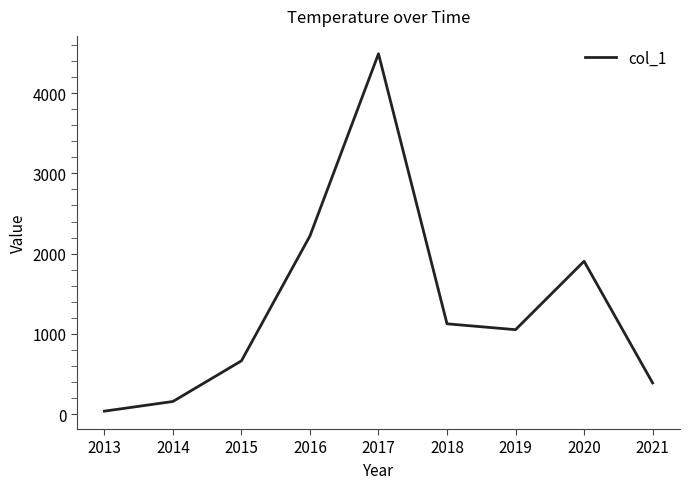

What is the change in value from 2013 to 2014?

+120.5